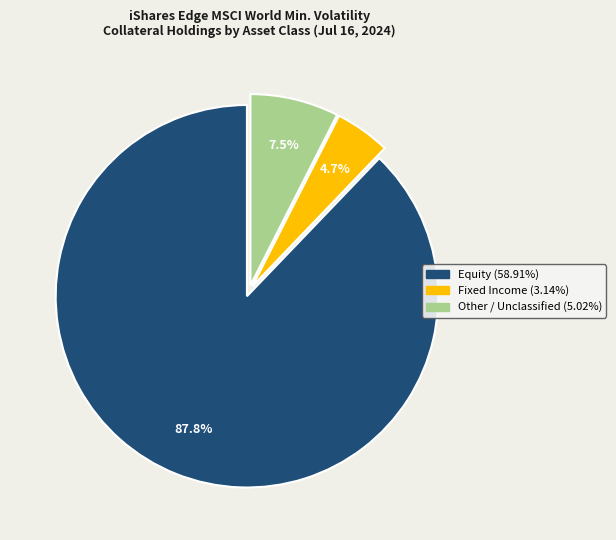

Does any single category account for the majority?

Yes